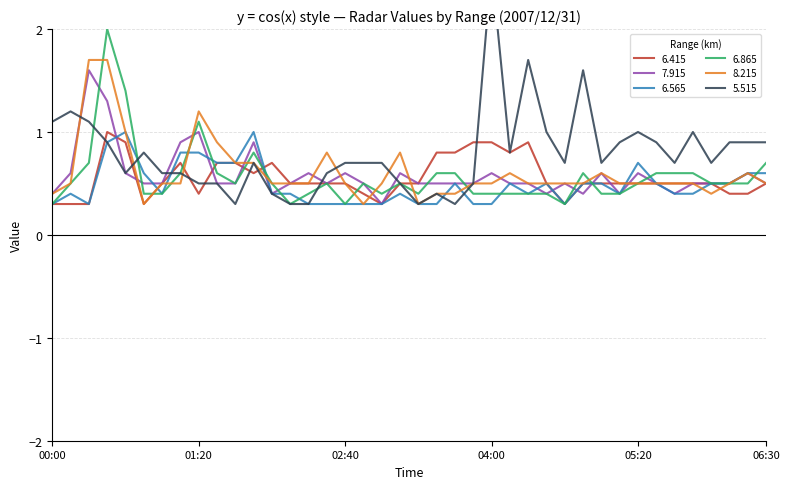

What is the average value of the 5.515 series?

0.8